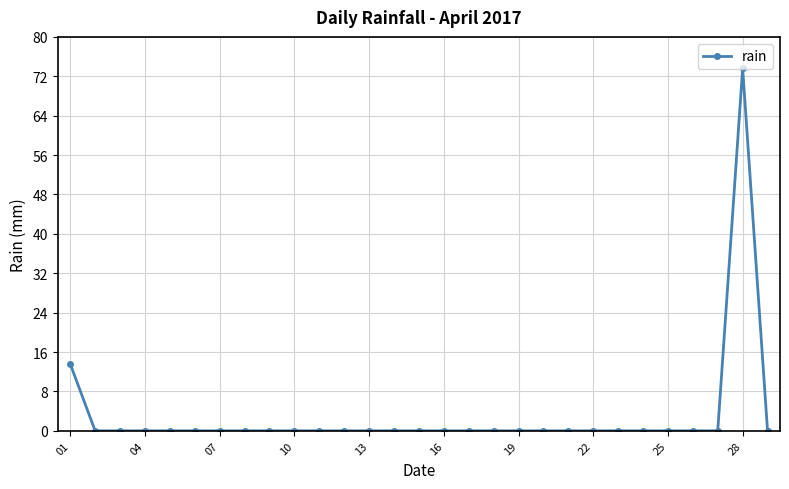

What is the difference between the maximum and minimum values?

73.6